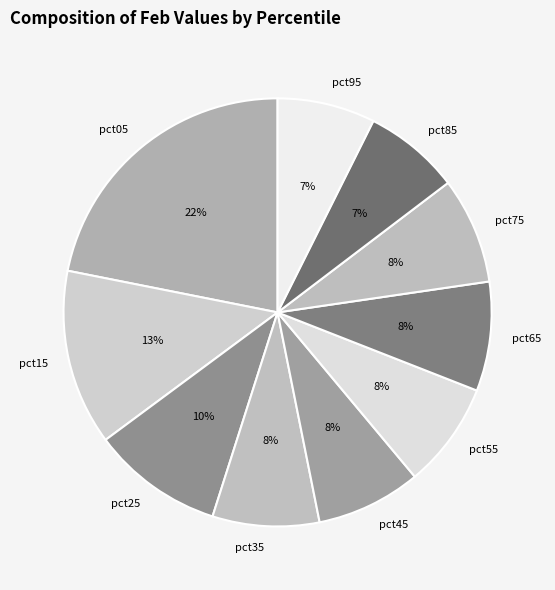

Do pct75 and pct85 together represent more than half of the pie?

No